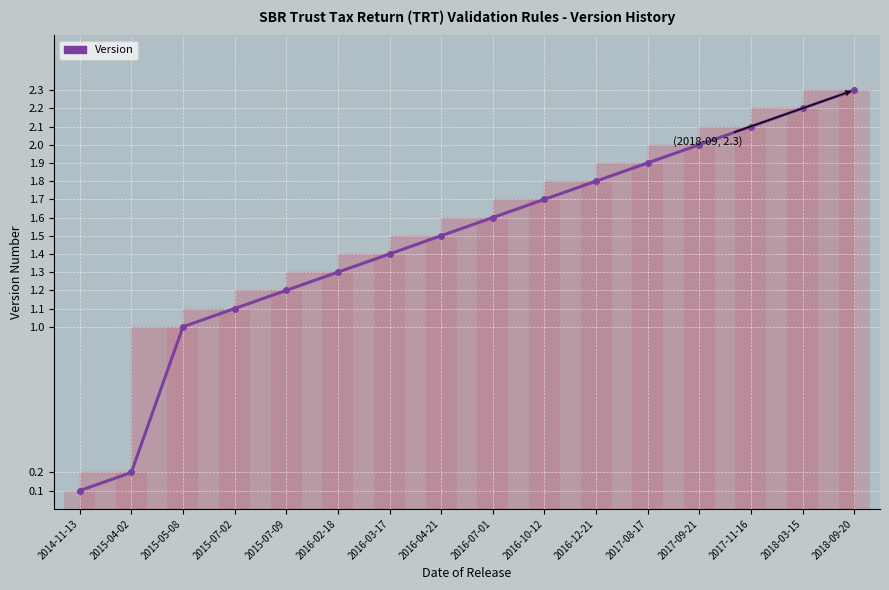

True or false: the data shows 0.2 at 2015-04-02.

True